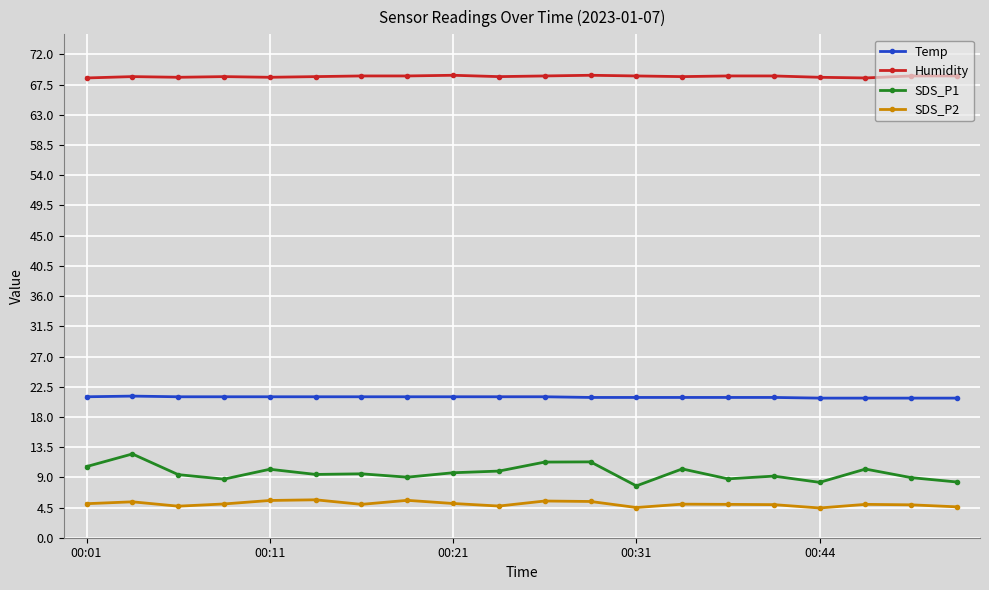

What is the value of the SDS_P1 point at the 20th from the left?

8.3